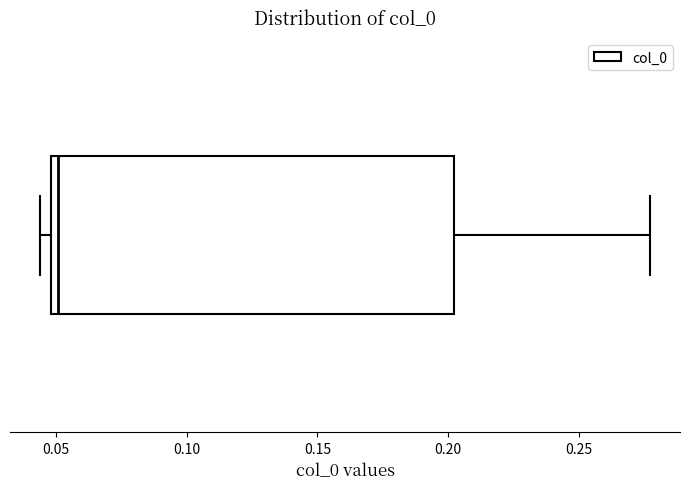

Where does the right whisker of the box end on the x-axis? The values are not printed on the chart, so give them approximately, as read against the axis.

0.275